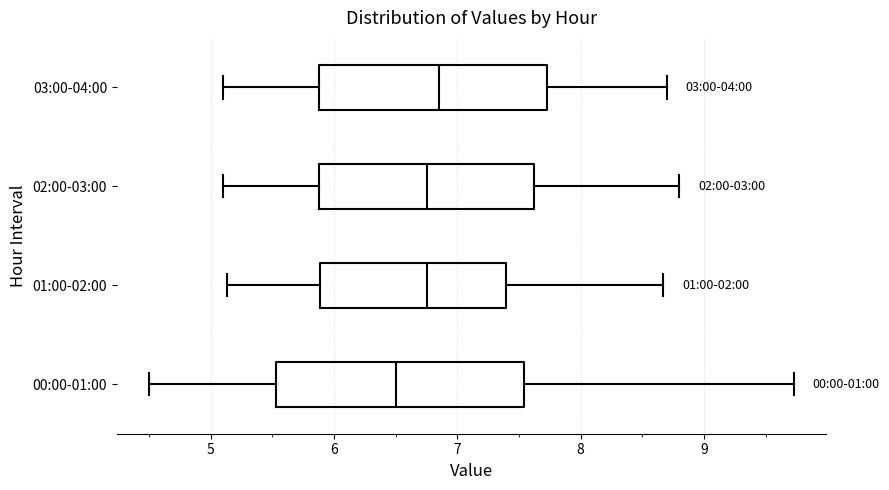

Where is the right edge of the box for 01:00-02:00 on the x-axis? The values are not printed on the chart, so give them approximately, as read against the axis.

7.4